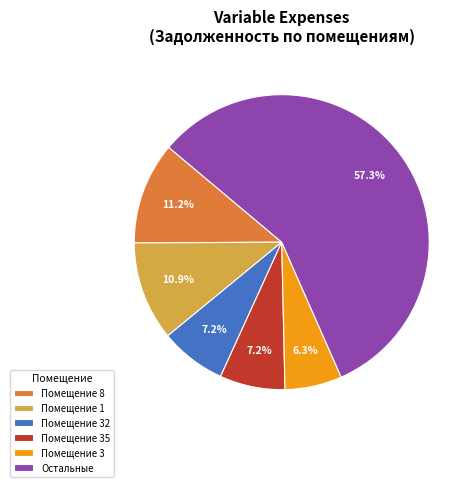

Count the number of slices in the pie.

6